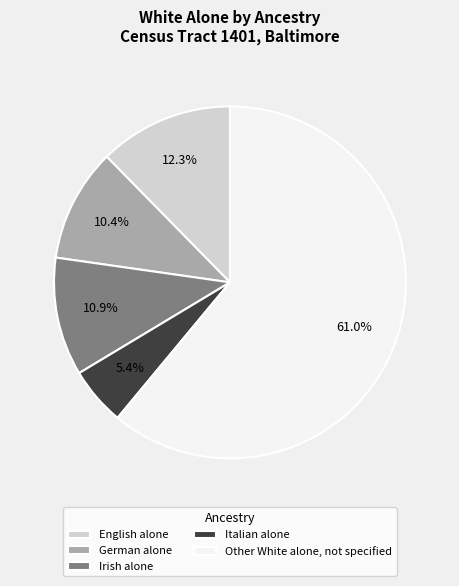

True or false: English alone accounts for 12% of the total.

True